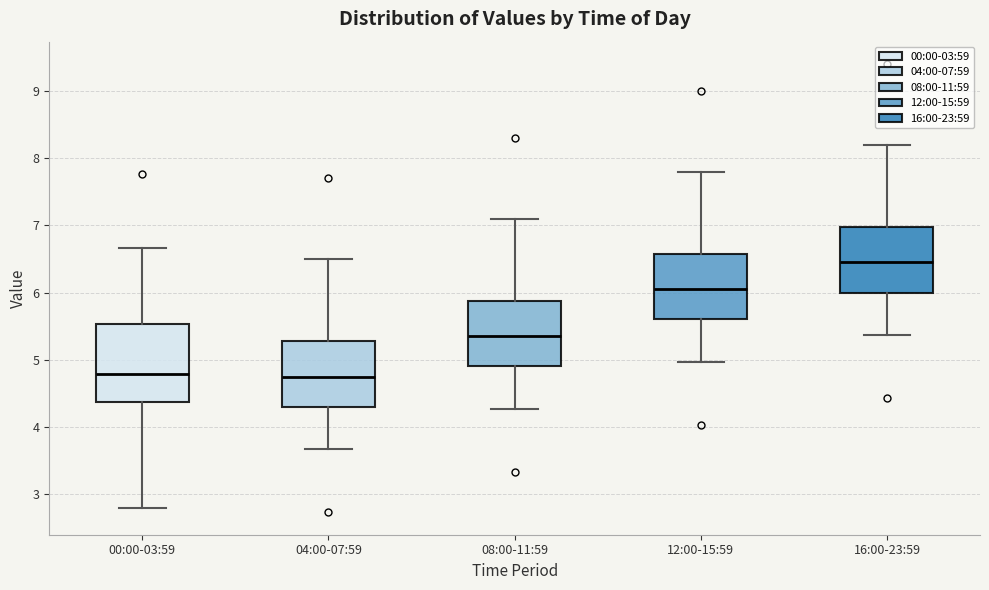

Which box's median line is the highest?

16:00-23:59